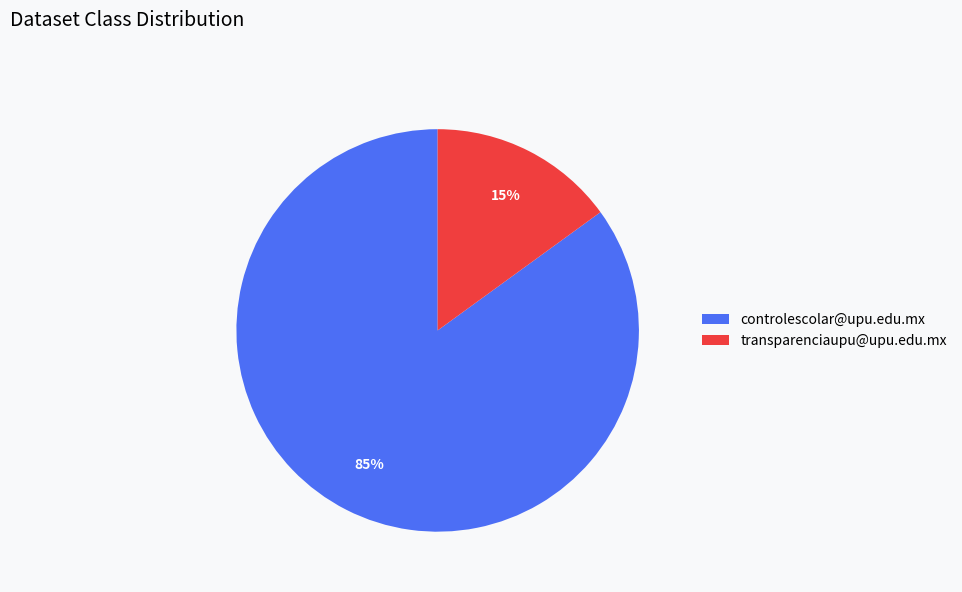

To the nearest percent, what is the difference between the transparenciaupu@upu.edu.mx and controlescolar@upu.edu.mx slice percentages?

70%